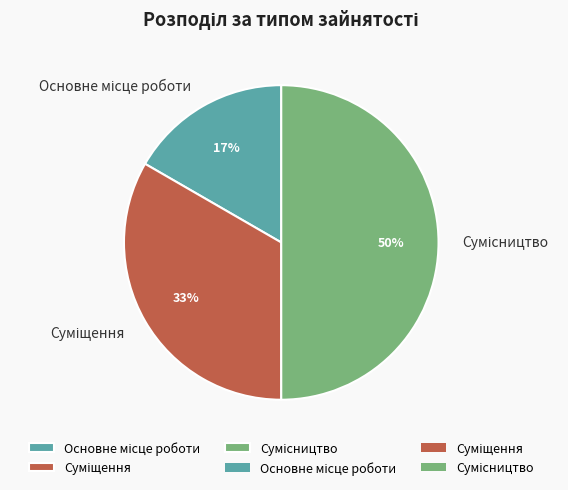

To the nearest percent, what is the difference between the largest and smallest slice percentages?

33%